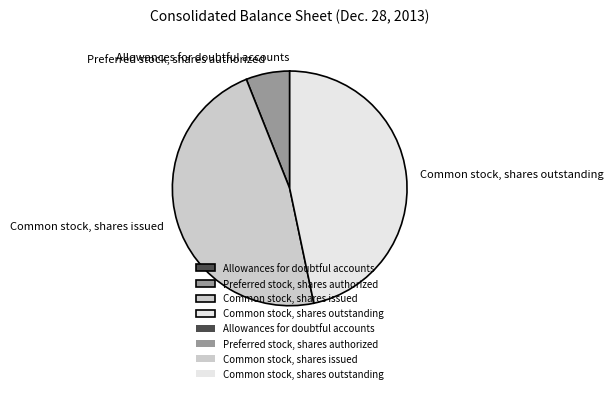

Does Common stock, shares issued account for over 50% of the chart?

No